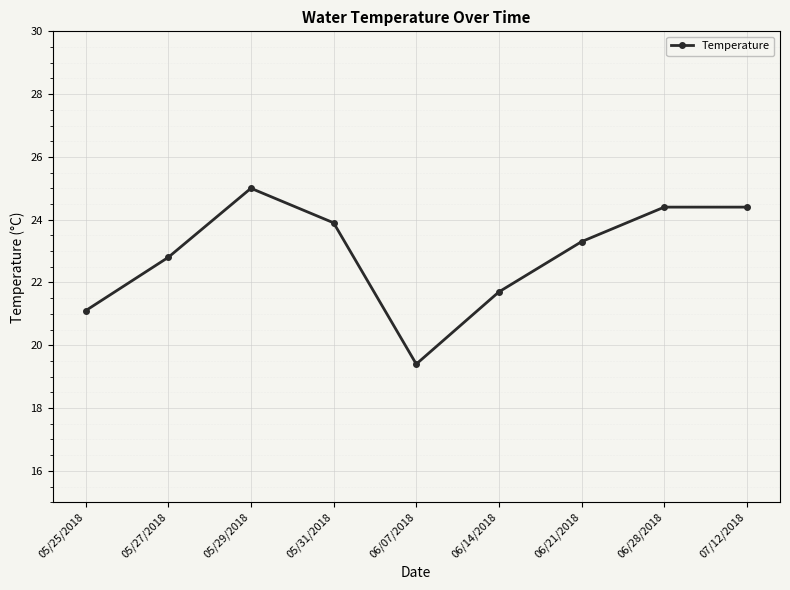

What is the change in value from 05/25/2018 to 06/28/2018?

+3.3